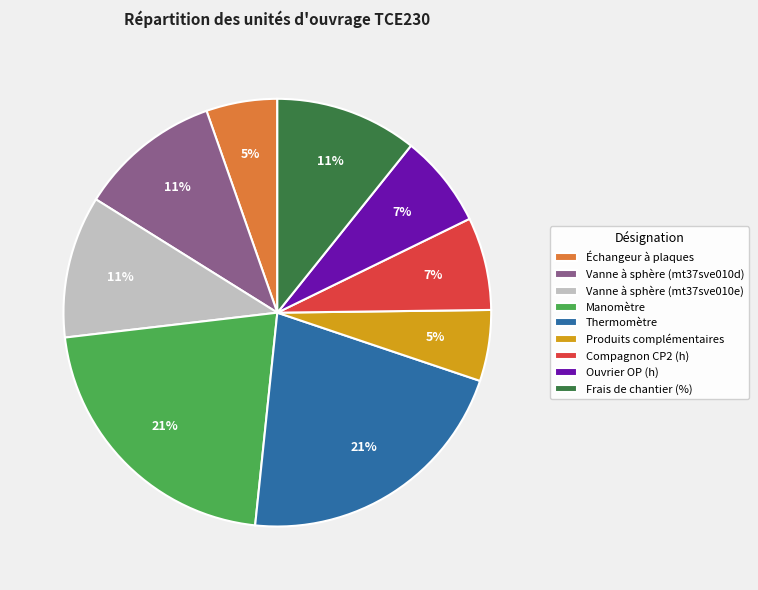

To the nearest percent, what portion does Thermomètre represent?

21%